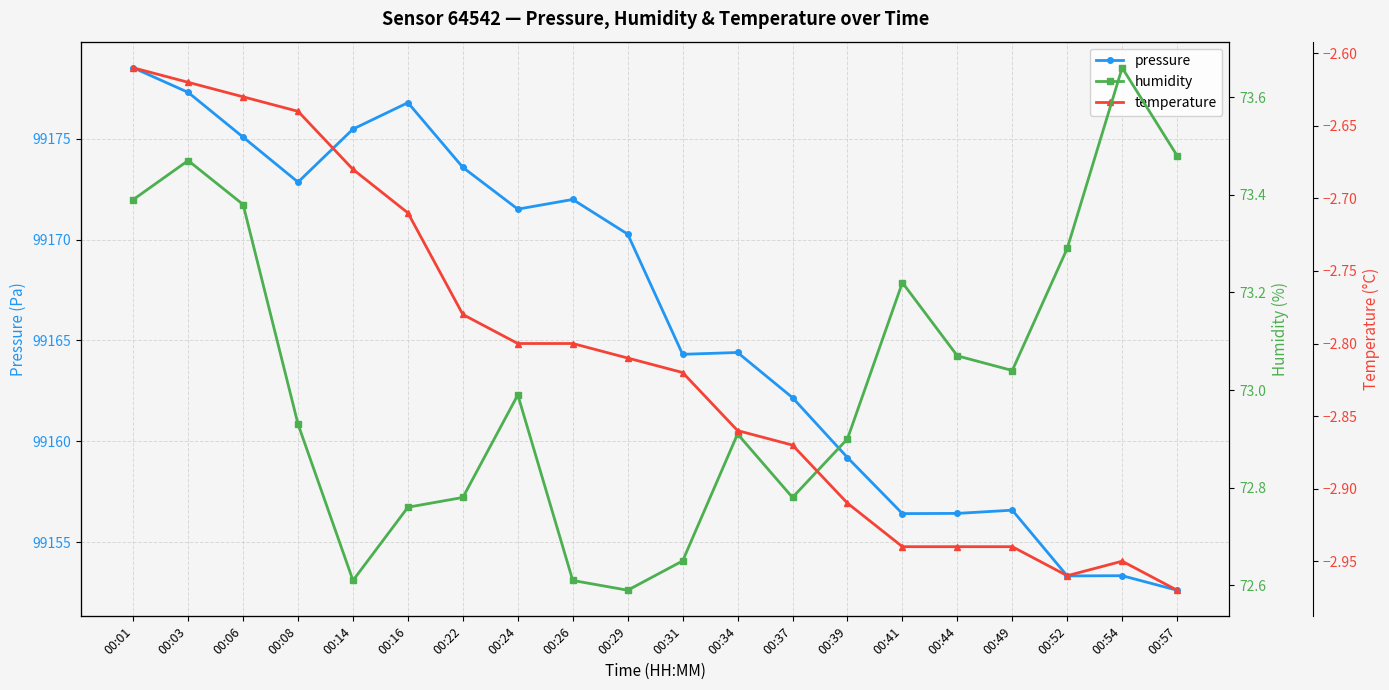

At which label does temperature reach its peak?

00:01